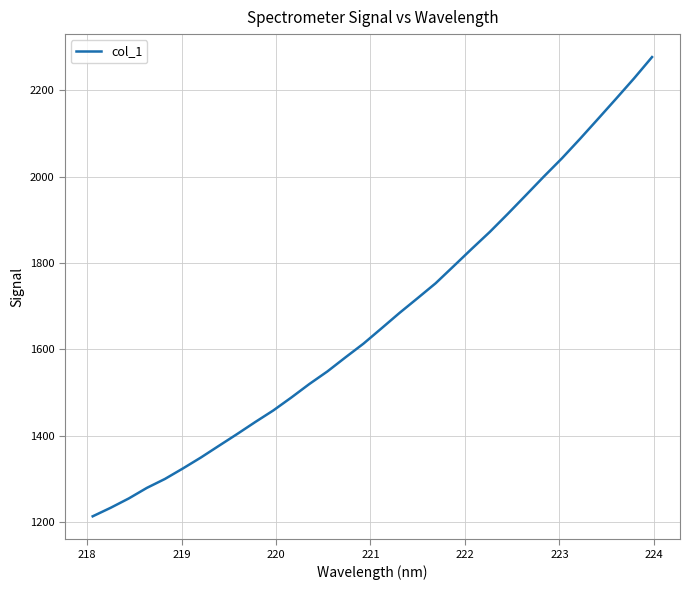

Count the number of data series in this chart.

1